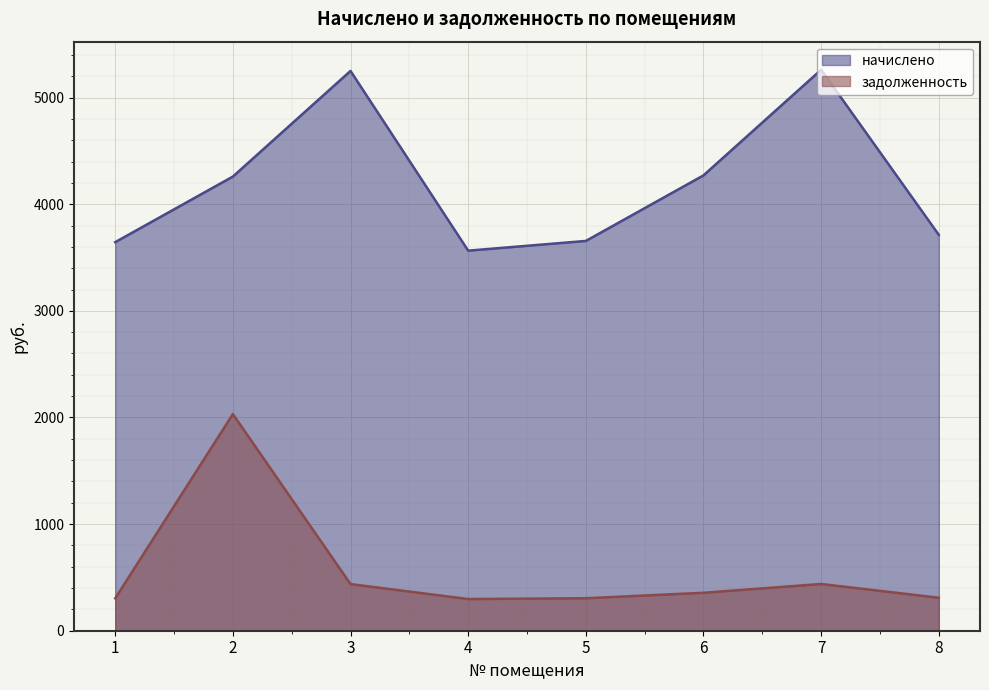

What is the value of the начислено point at the 4th from the left?

3564.5